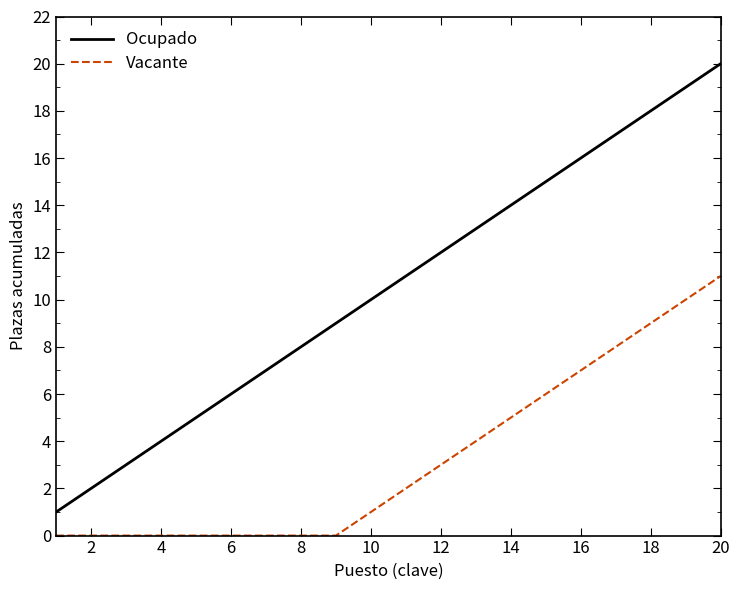

What is the greatest value displayed?

20